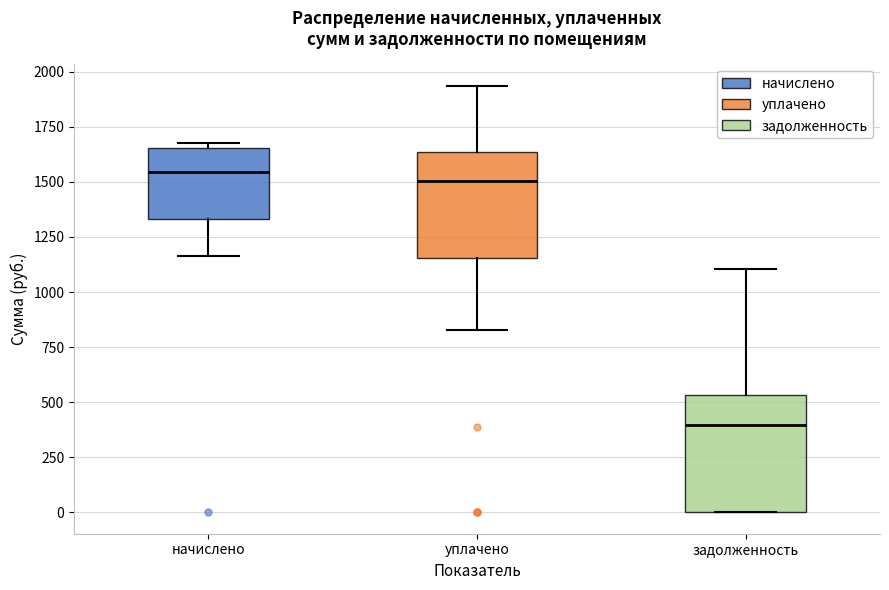

Reading left to right, transcribe this box plot: for each box, give where its median line is, the range the box spans, and where its two whiskers end, as read against the y-axis. The values are not printed on the chart, so give them approximately, as read against the axis.

начислено: median 1550, box 1350 to 1650, whiskers 1150 to 1700
уплачено: median 1500, box 1150 to 1650, whiskers 850 to 1950
задолженность: median 400, box 0 to 550, whiskers 0 to 1100